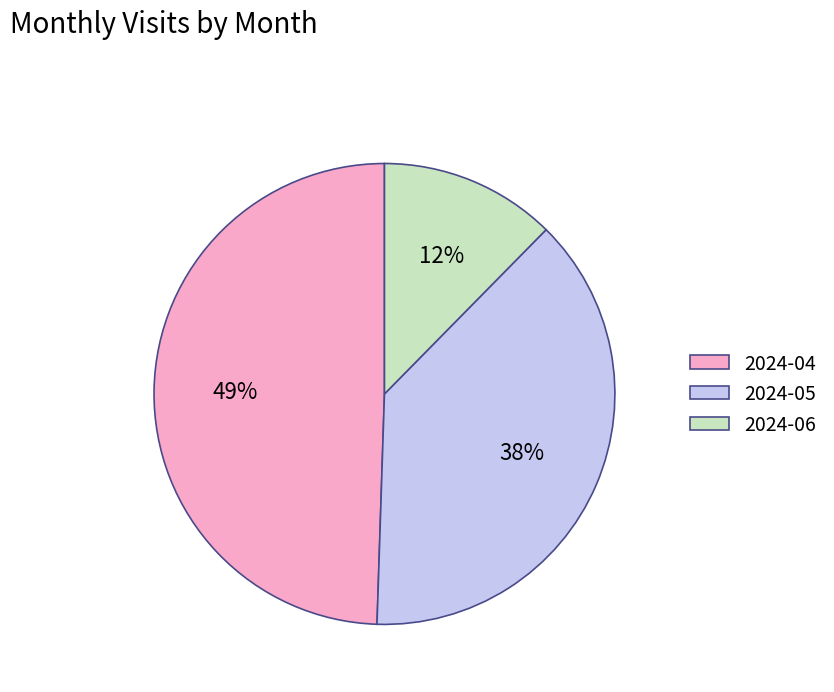

To the nearest percent, what is the combined percentage of 2024-06 and 2024-04?

62%